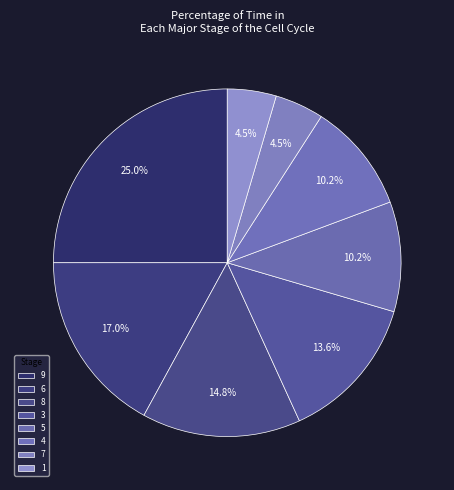

How many segments does this pie chart have?

8